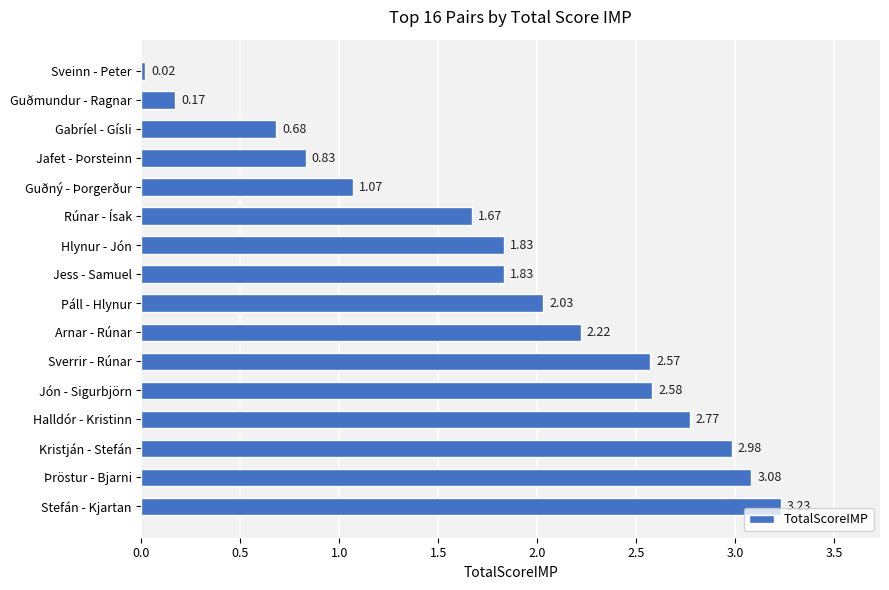

How many bars are there in total?

16